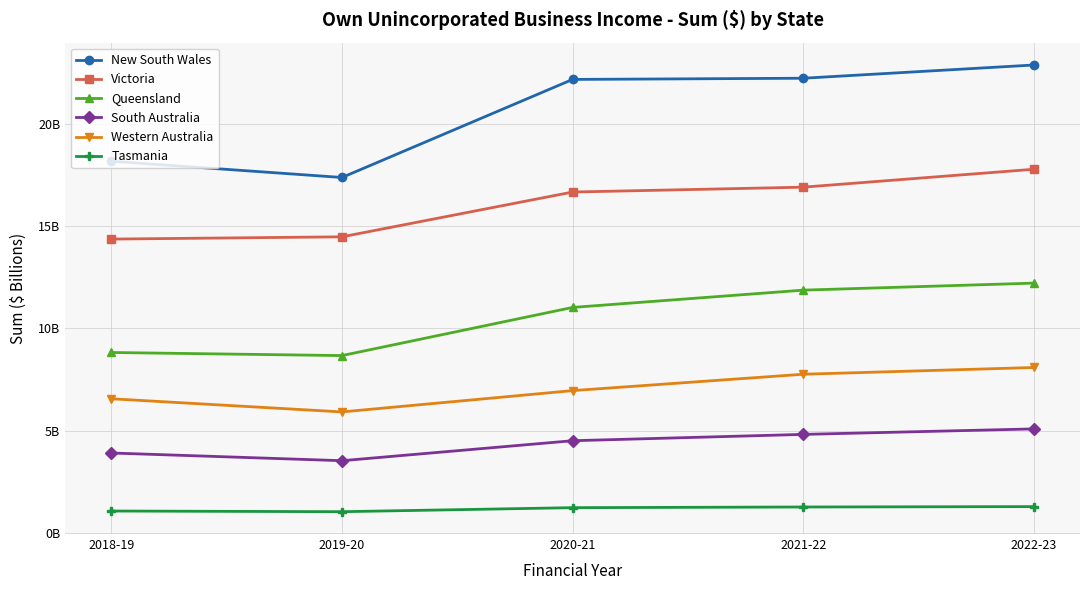

What is the greatest value displayed?

22.9